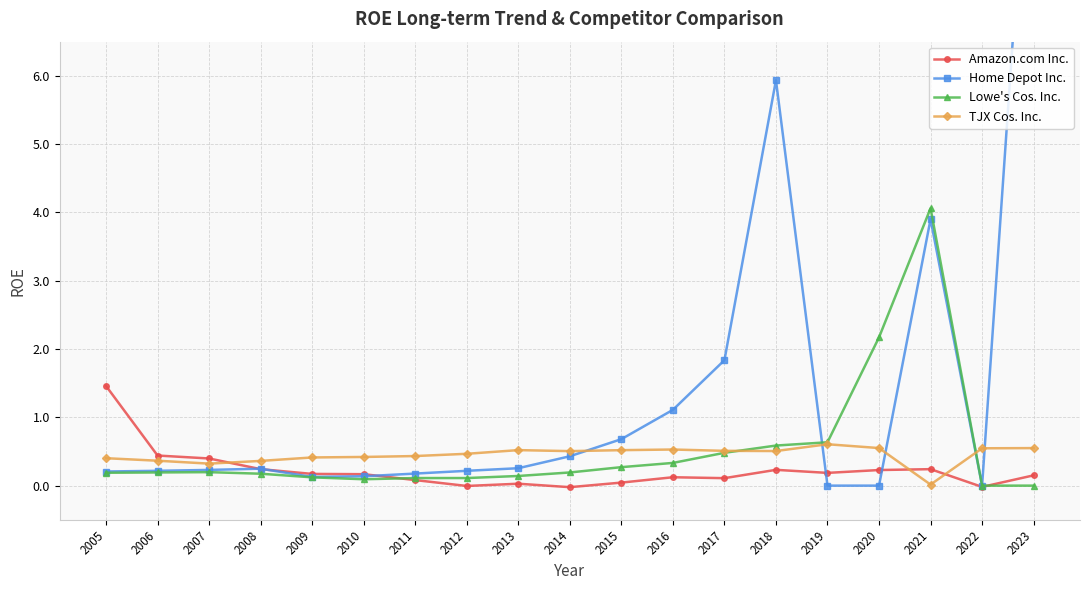

Rank the categories by Amazon.com Inc. value from highest to lowest.

2005, 2006, 2007, 2008, 2021, 2018, 2020, 2019, 2009, 2010, 2023, 2016, 2017, 2011, 2015, 2013, 2012, 2022, 2014